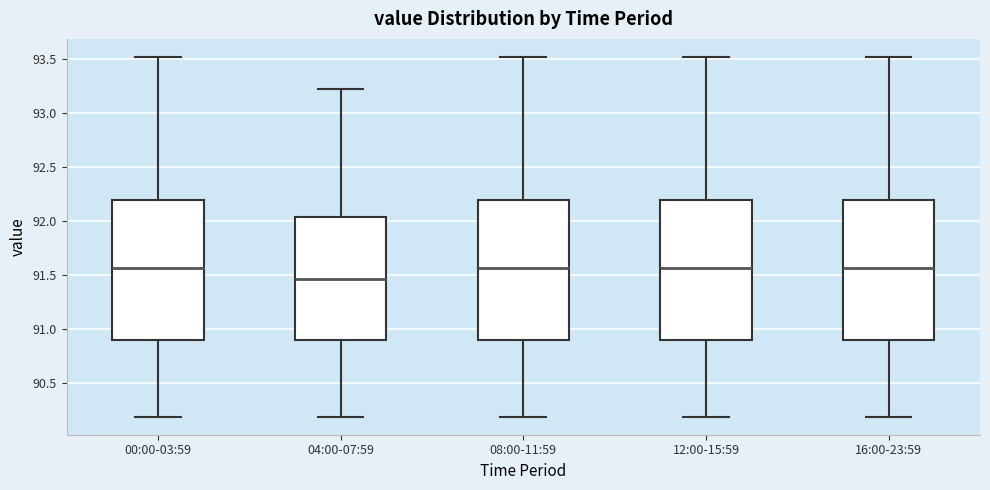

Reading left to right, transcribe this box plot: for each box, give where its median line is, the range the box spans, and where its two whiskers end, as read against the y-axis. The values are not printed on the chart, so give them approximately, as read against the axis.

00:00-03:59: median 91.55, box 90.90 to 92.20, whiskers 90.20 to 93.50
04:00-07:59: median 91.45, box 90.90 to 92.05, whiskers 90.20 to 93.20
08:00-11:59: median 91.55, box 90.90 to 92.20, whiskers 90.20 to 93.50
12:00-15:59: median 91.55, box 90.90 to 92.20, whiskers 90.20 to 93.50
16:00-23:59: median 91.55, box 90.90 to 92.20, whiskers 90.20 to 93.50